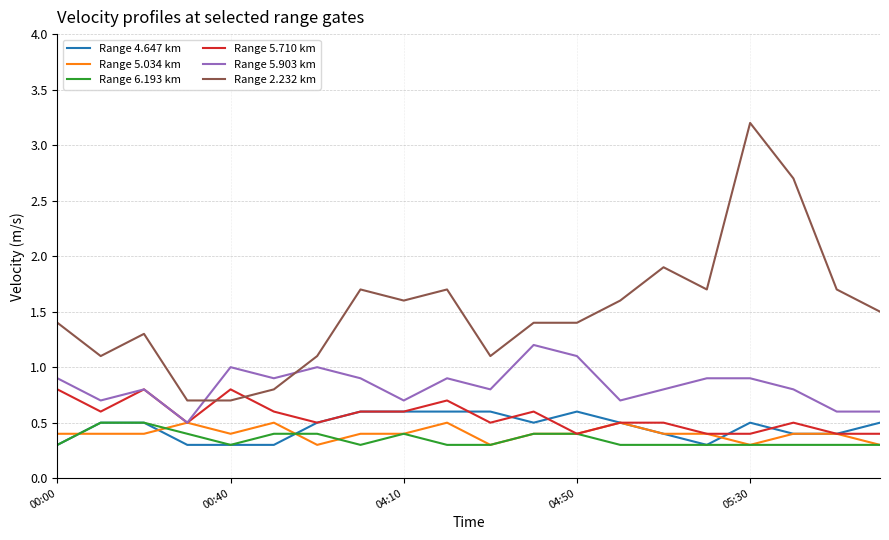

Which series has the largest range (max minus min)?

Range 2.232 km